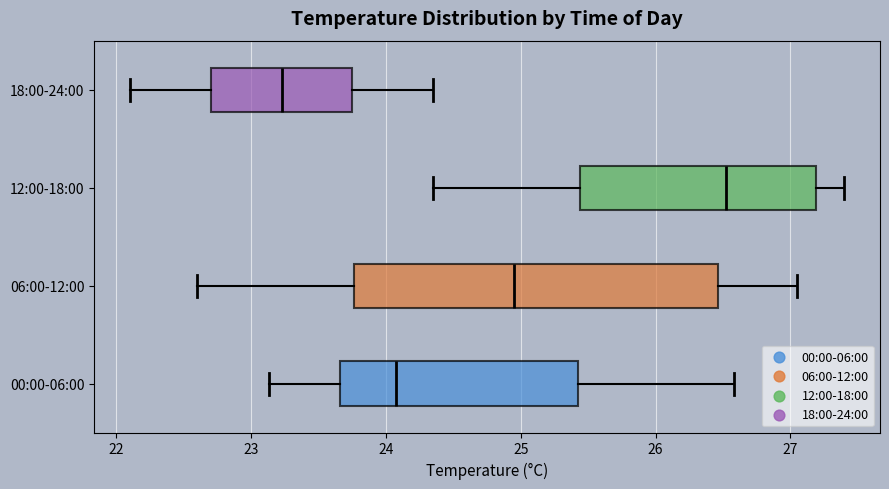

Comparing the boxes themselves (not the whiskers), which one is the widest?

06:00-12:00